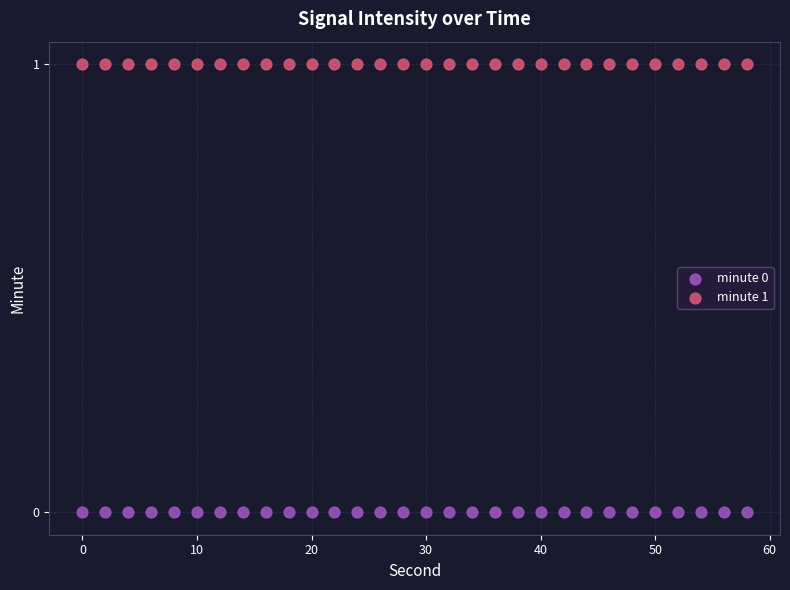

Which series contains the highest Y value?

minute 1